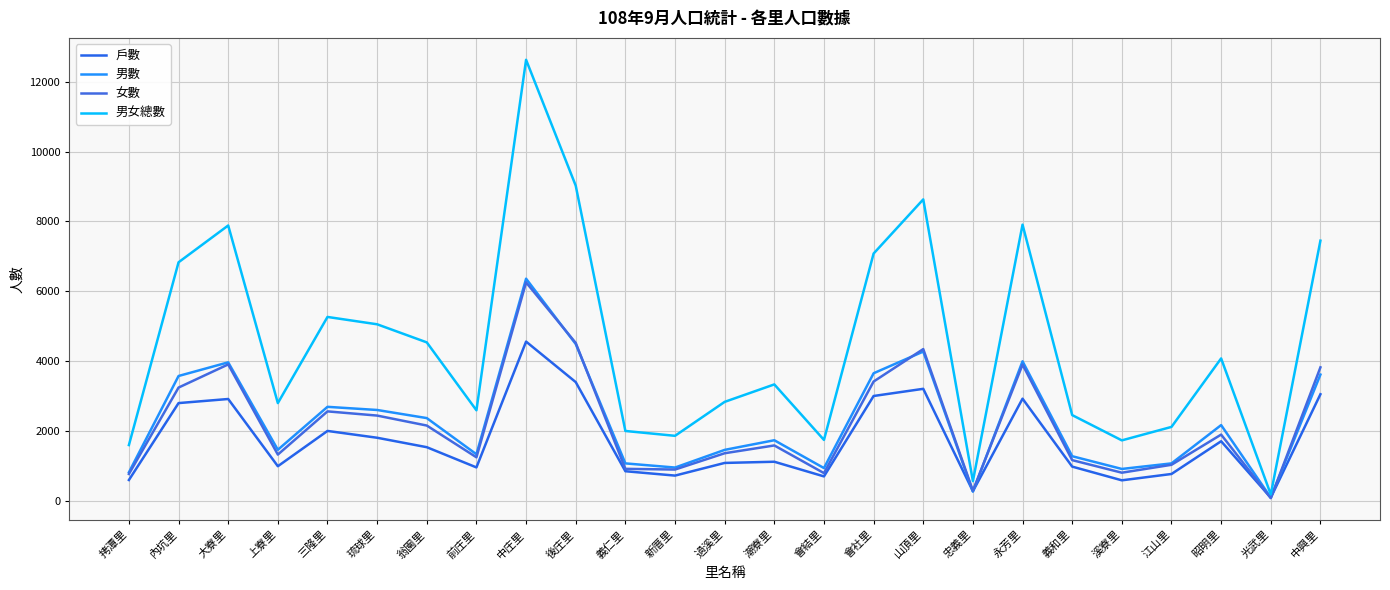

True or false: 男數 and 女數 intersect in this chart.

True